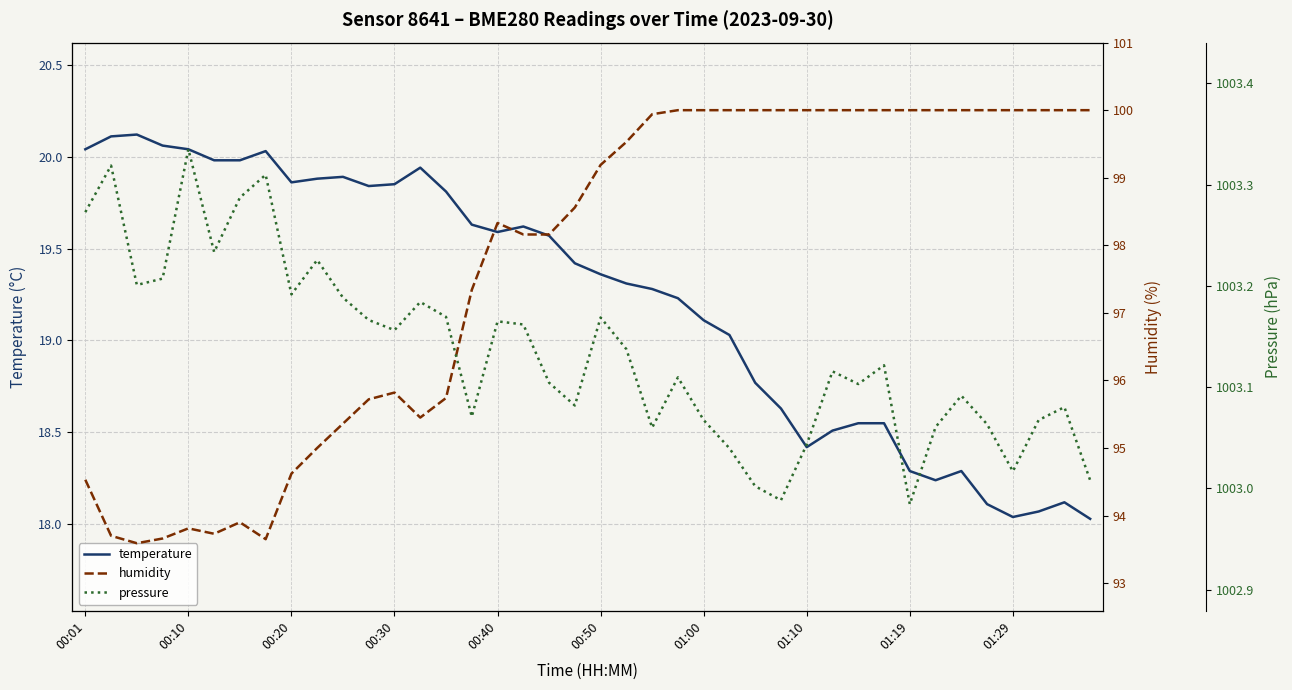

True or false: temperature has a value of 7.6 at 01:00.

False